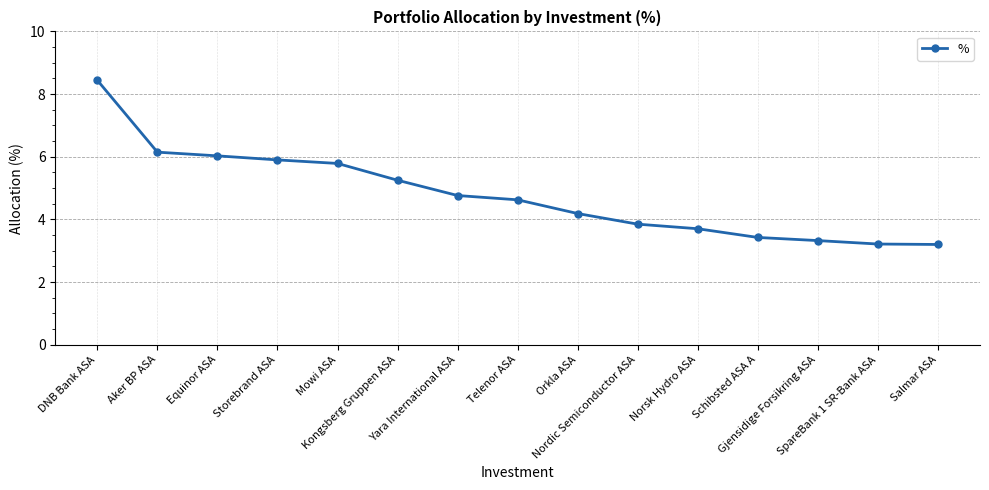

What is the difference between the maximum and minimum values?

5.2